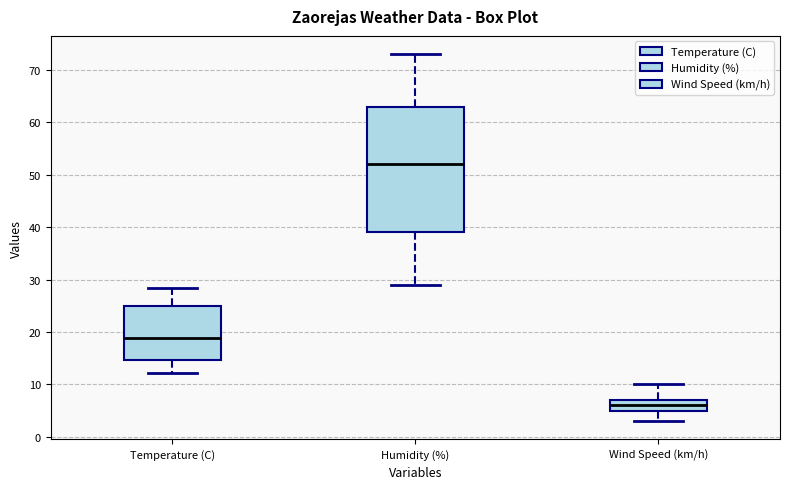

Comparing the boxes themselves (not the whiskers), which one is the tallest?

Humidity (%)